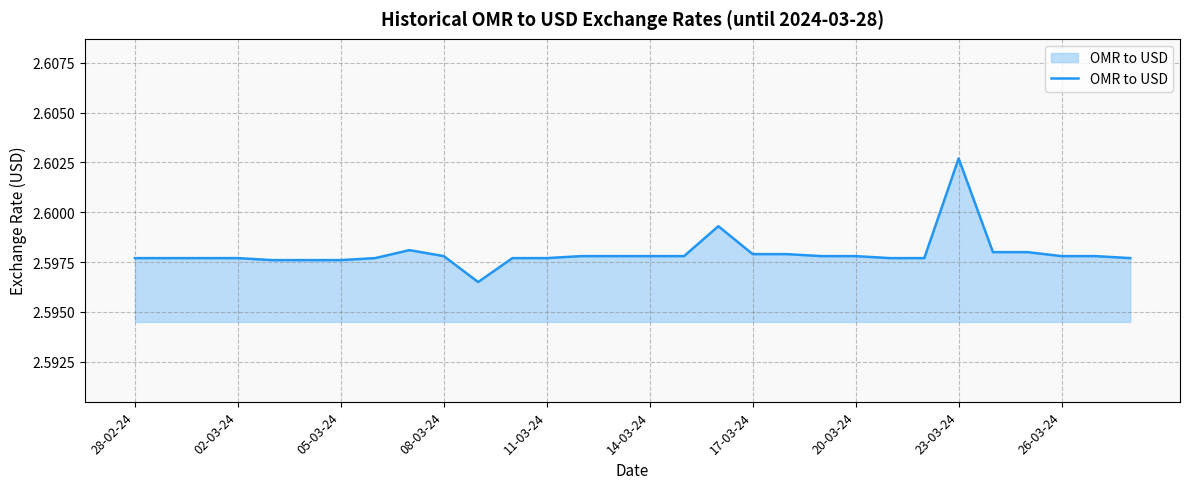

Which label corresponds to the largest value in the chart?

23-03-24